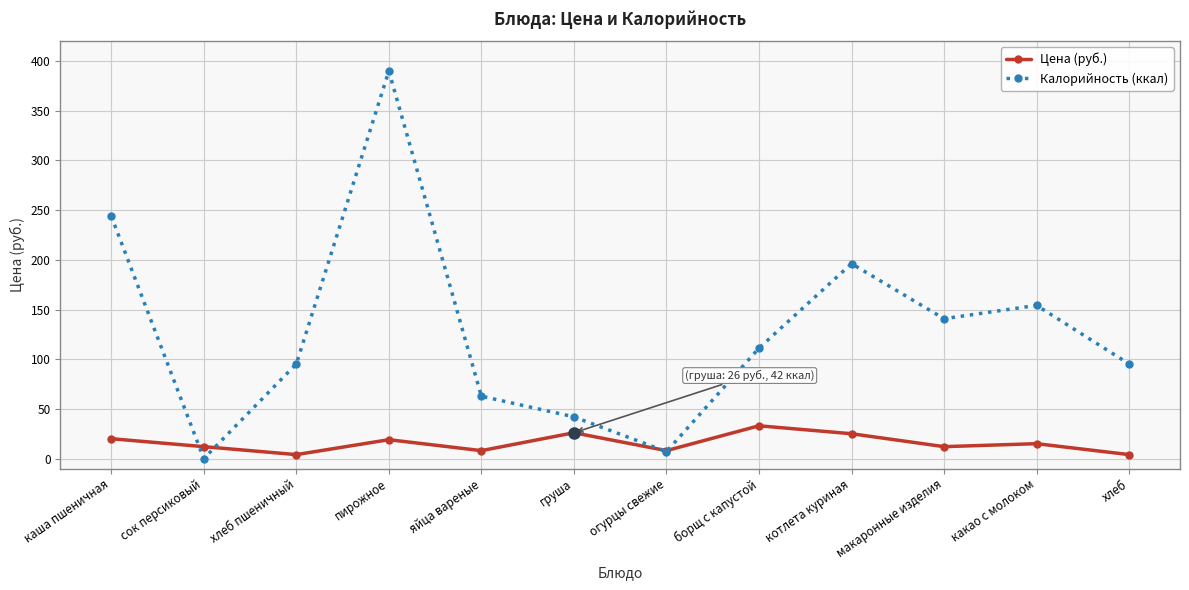

True or false: Калорийность (ккал) has more than 1 interior local peaks.

True